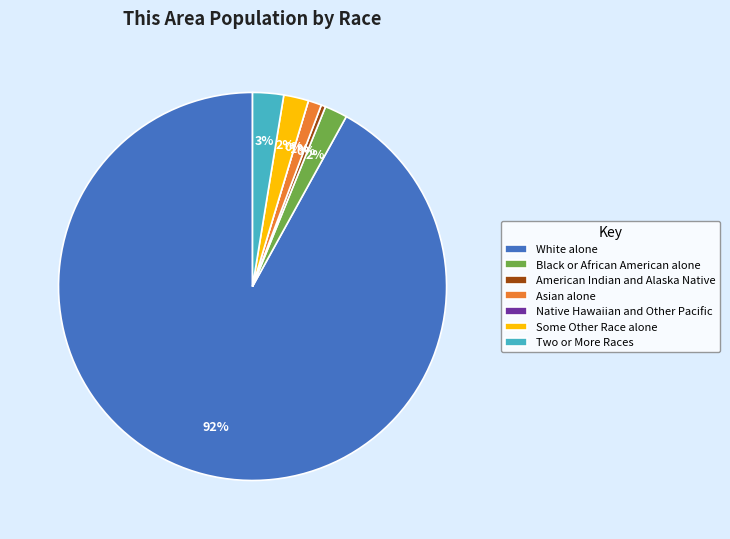

To the nearest percent, what percentage of the pie is Black or African American alone?

2%